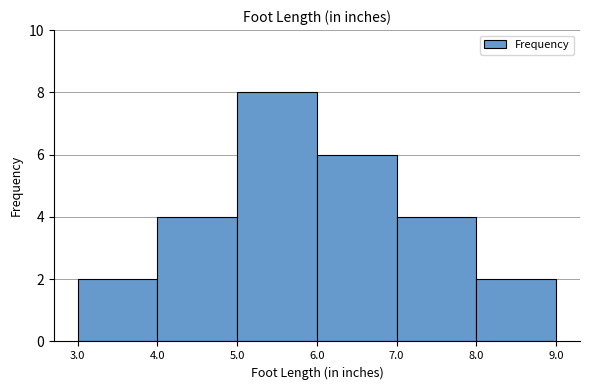

Reading left to right, transcribe this chart: for each bar, give the range it covers on the x-axis and its height. The values are not printed on the chart, so give them approximately, as read against the axis.

3.0 to 4.0: 2
4.0 to 5.0: 4
5.0 to 6.0: 8
6.0 to 7.0: 6
7.0 to 8.0: 4
8.0 to 9.0: 2